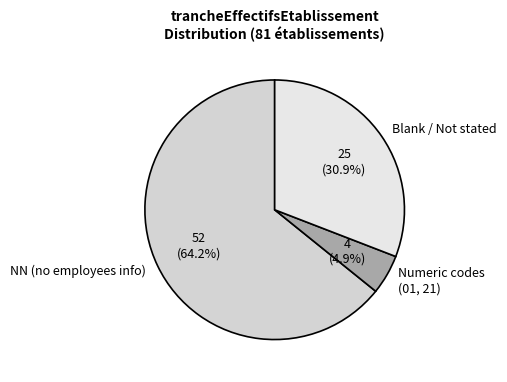

Which has a higher value, Numeric codes (01, 21) or Blank / Not stated?

Blank / Not stated